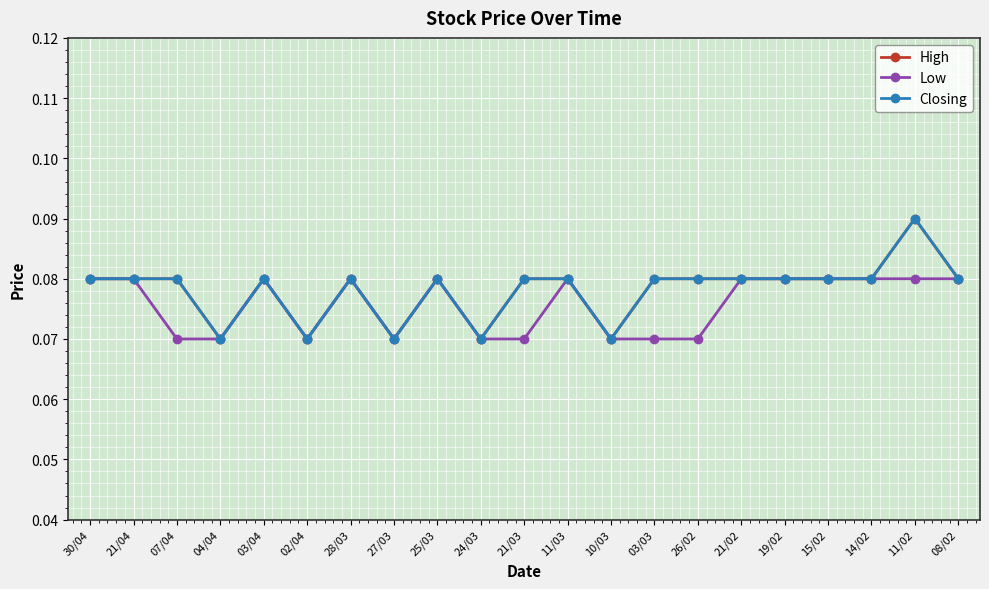

Rank the categories by High value from lowest to highest.

04/04, 02/04, 27/03, 24/03, 10/03, 30/04, 21/04, 07/04, 03/04, 28/03, 25/03, 21/03, 11/03, 03/03, 26/02, 21/02, 19/02, 15/02, 14/02, 08/02, 11/02